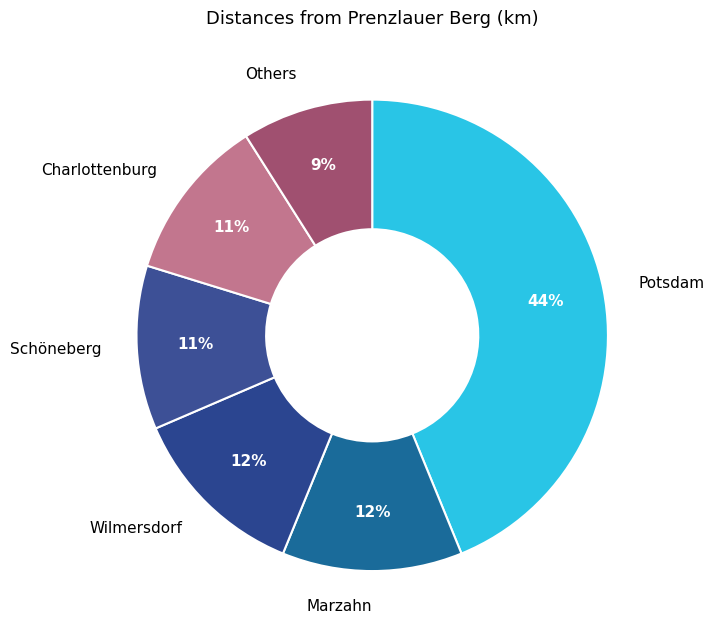

Combined, do Schöneberg and Charlottenburg account for over 50%?

No